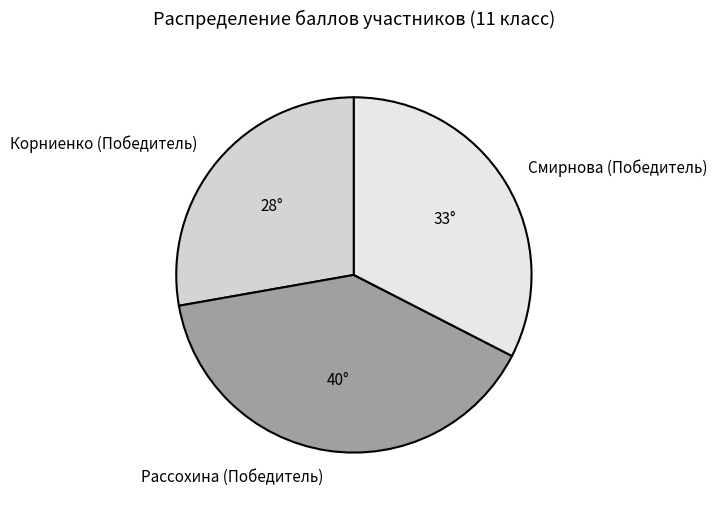

Between Смирнова (Победитель) and Рассохина (Победитель), which is larger?

Рассохина (Победитель)